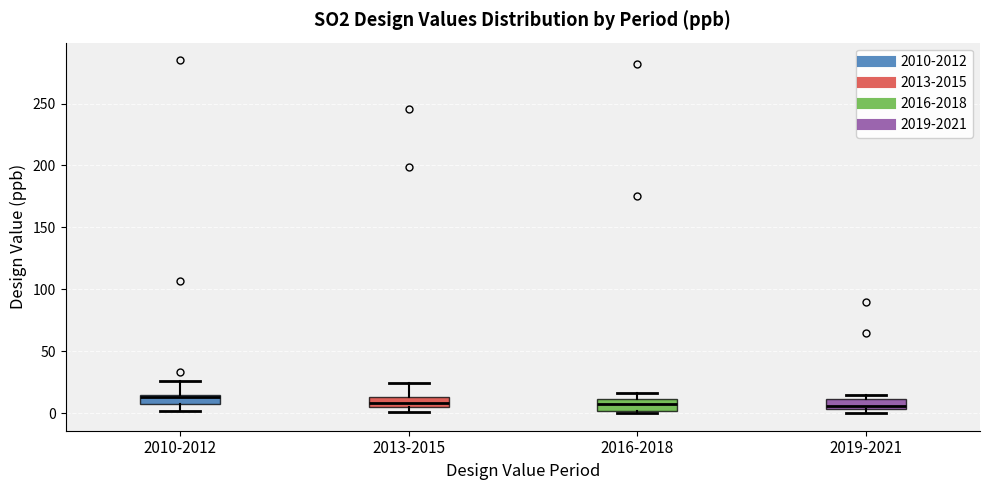

Where is the upper edge of the box for 2019-2021 on the y-axis? The values are not printed on the chart, so give them approximately, as read against the axis.

10